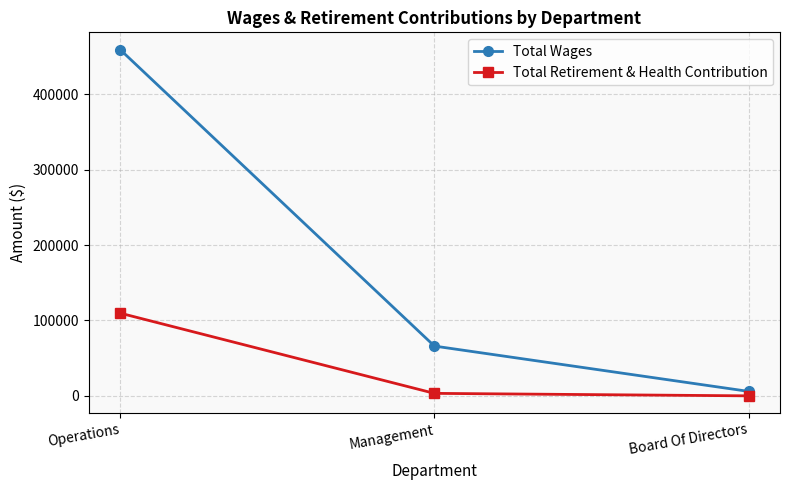

Rank the series by their average value, from lowest to highest.

Total Retirement & Health Contribution, Total Wages